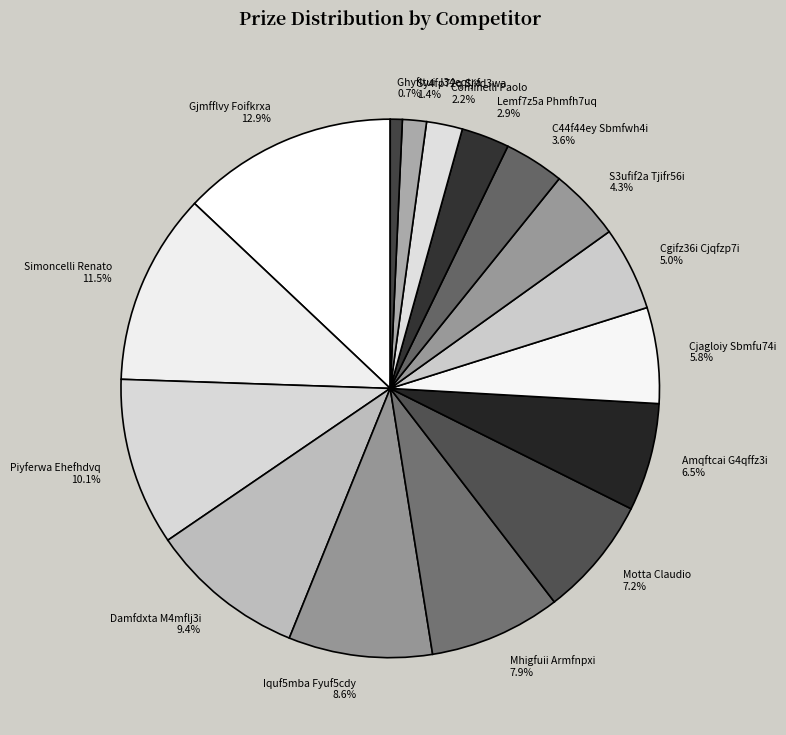

Do Amqftcai G4qffz3i and Cgifz36i Cjqfzp7i together represent more than half of the pie?

No